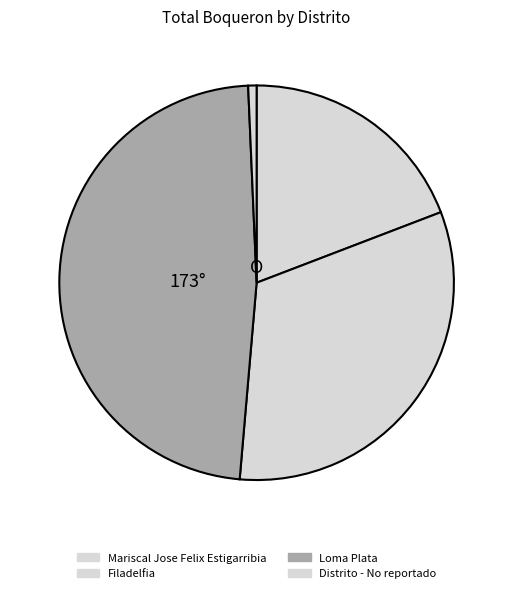

What is the change in value from Mariscal Jose Felix Estigarribia to Loma Plata?

+42